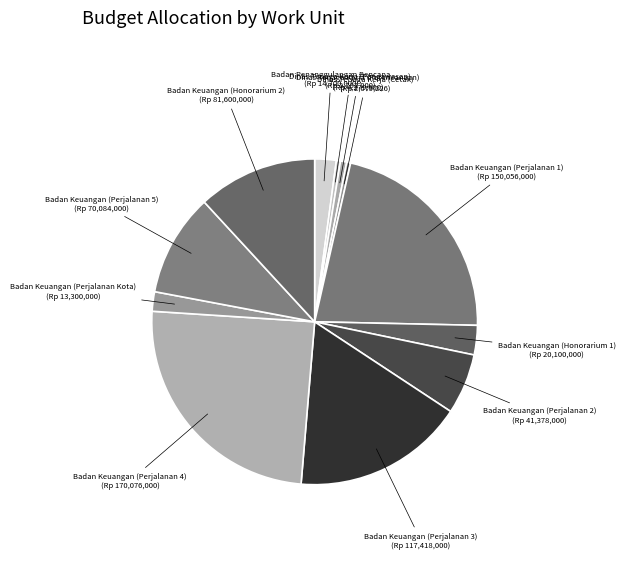

Does Badan Penanggulangan Bencana account for over 50% of the chart?

No